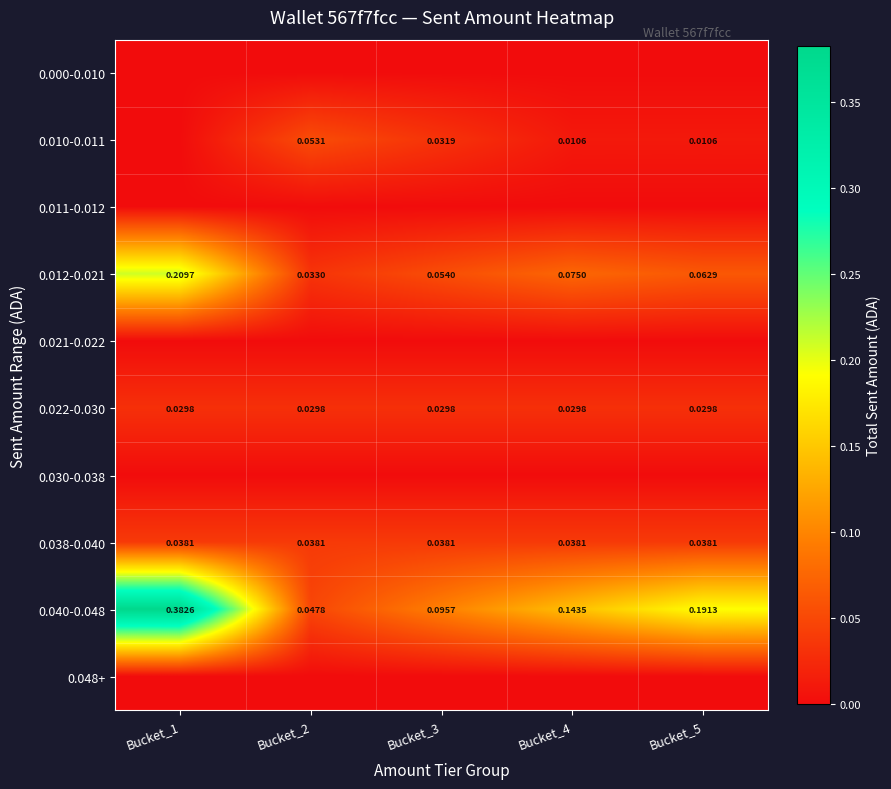

What is the difference between the highest and lowest values at Bucket_4?

0.1